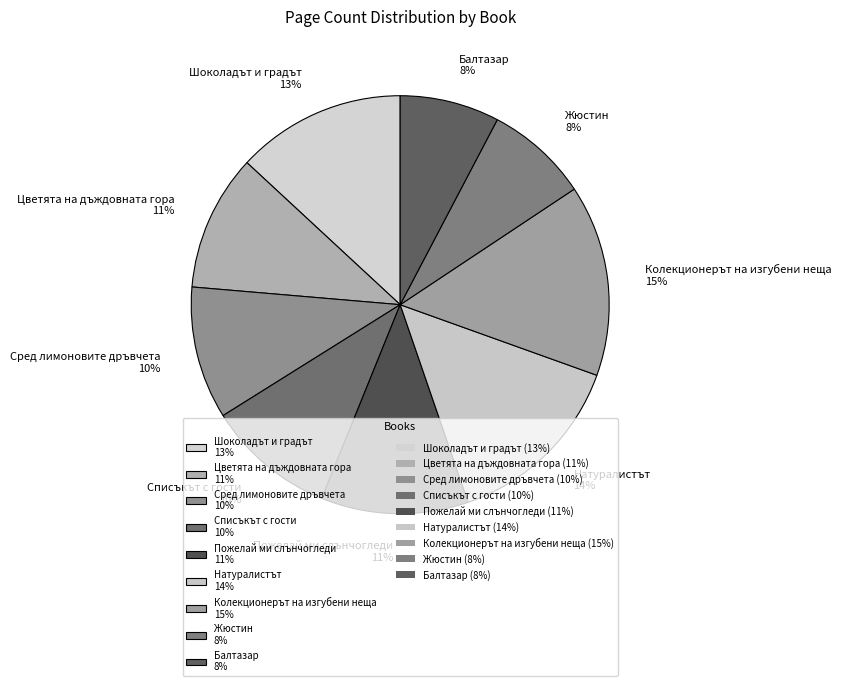

Is there a majority slice in this chart?

No